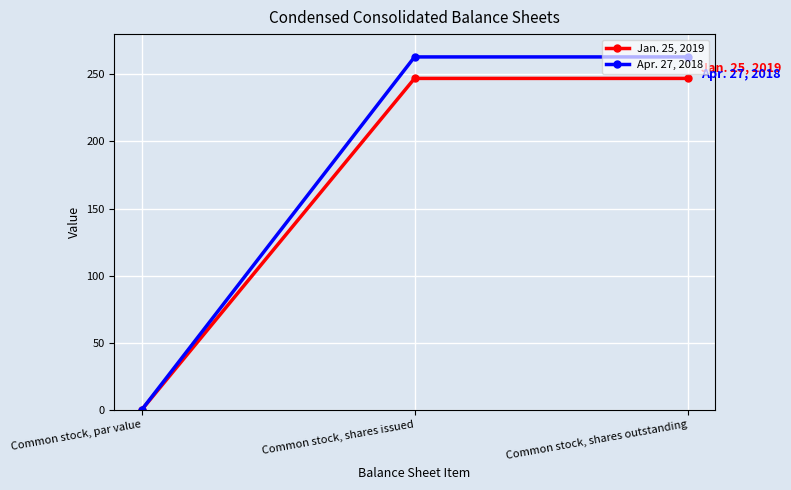

The Jan. 25, 2019 series shows 247.0 at Common stock, shares issued. True or false?

True